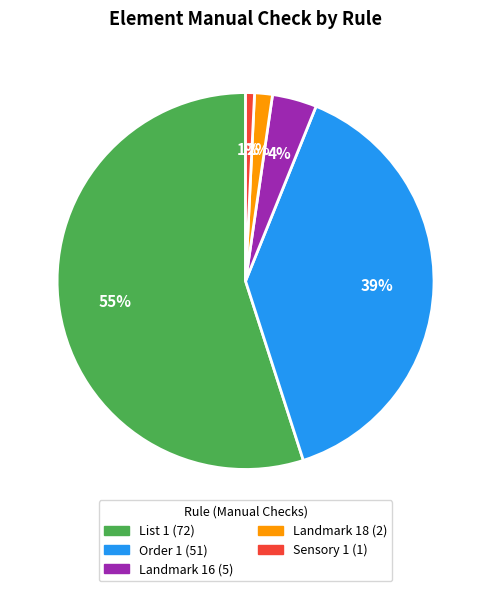

True or false: Sensory 1 accounts for 14% of the total.

False